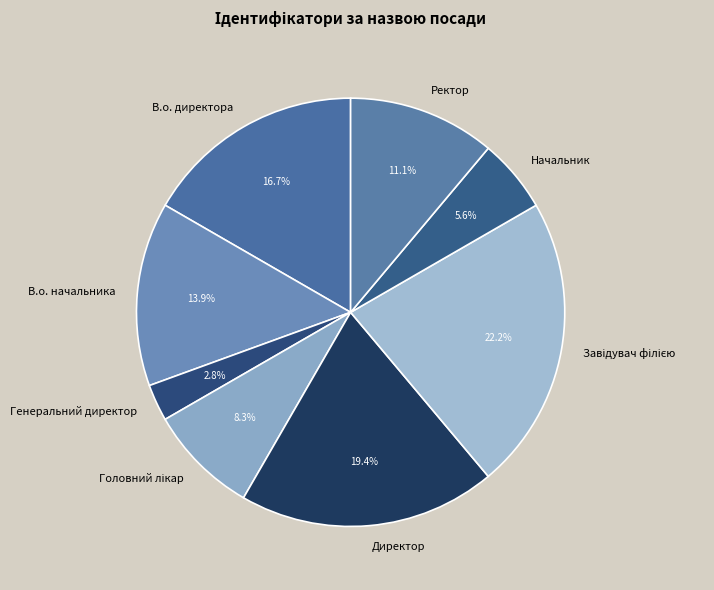

Which slice is the smallest?

Генеральний директор